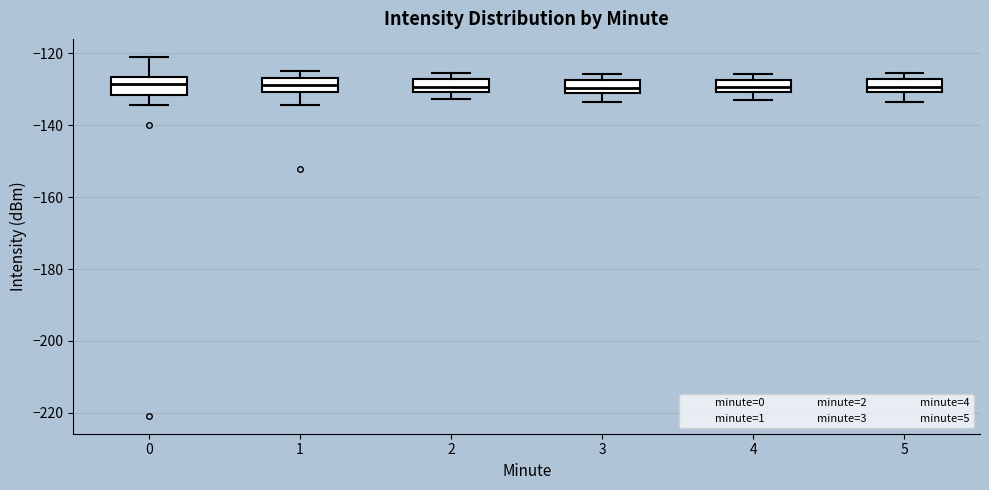

Reading left to right, transcribe this box plot: for each box, give where its median line is, the range the box spans, and where its two whiskers end, as read against the y-axis. The values are not printed on the chart, so give them approximately, as read against the axis.

0: median -128, box -132 to -126, whiskers -134 to -120
1: median -128, box -130 to -126, whiskers -134 to -124
2: median -130 (inside the box), box -130 to -128, whiskers -132 to -126
3: median -130 (just above the box's lower edge), box -130 to -128, whiskers -134 to -126
4: median -130 (inside the box), box -130 to -128, whiskers -132 to -126
5: median -130 (inside the box), box -130 to -128, whiskers -134 to -126